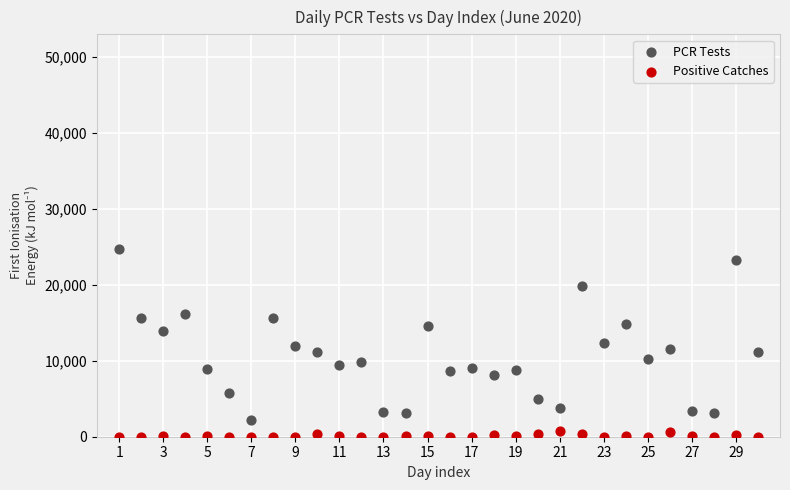

Which series has the widest spread of Y values?

PCR Tests